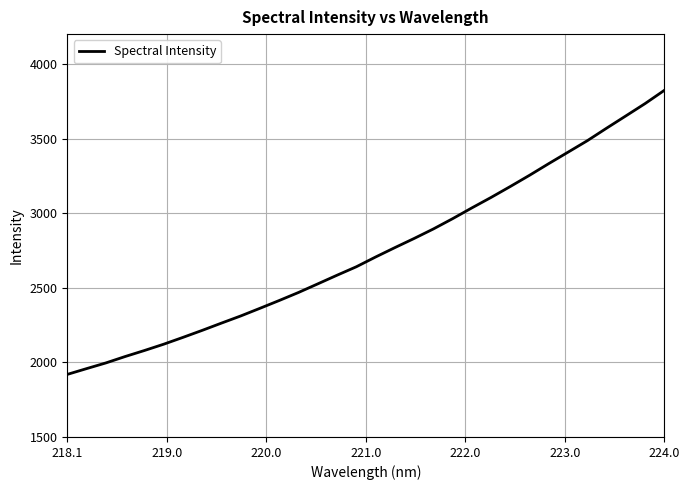

What is the maximum value shown in the chart?

3823.1